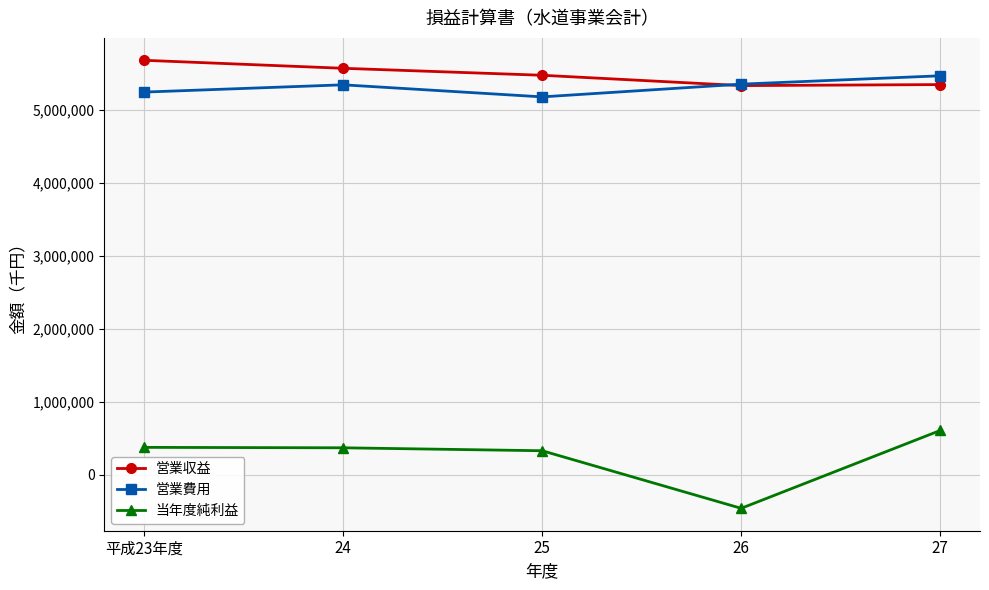

True or false: 当年度純利益 has a value of 331710 at 25.

True